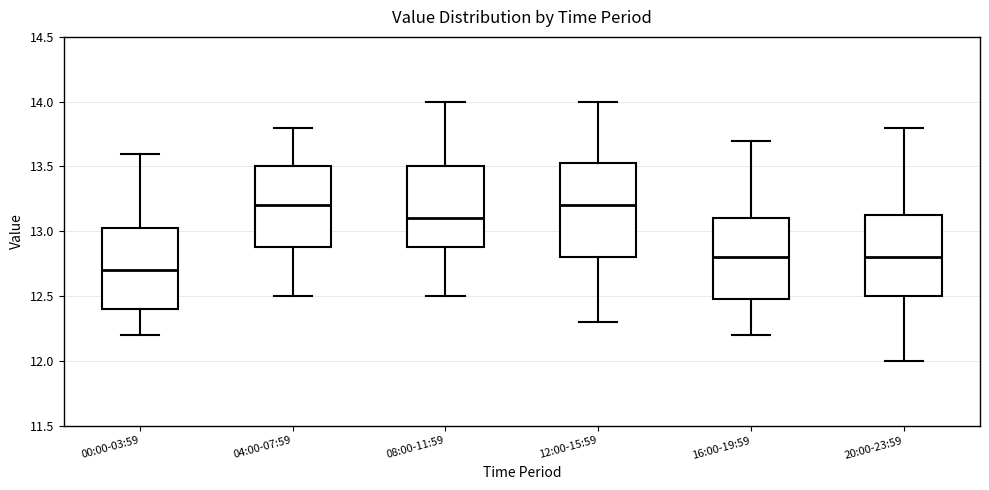

Reading left to right, transcribe this box plot: for each box, give where its median line is, the range the box spans, and where its two whiskers end, as read against the y-axis. The values are not printed on the chart, so give them approximately, as read against the axis.

00:00-03:59: median 12.70, box 12.40 to 13.05, whiskers 12.20 to 13.60
04:00-07:59: median 13.20, box 12.90 to 13.50, whiskers 12.50 to 13.80
08:00-11:59: median 13.10, box 12.90 to 13.50, whiskers 12.50 to 14.00
12:00-15:59: median 13.20, box 12.80 to 13.55, whiskers 12.30 to 14.00
16:00-19:59: median 12.80, box 12.50 to 13.10, whiskers 12.20 to 13.70
20:00-23:59: median 12.80, box 12.50 to 13.15, whiskers 12.00 to 13.80